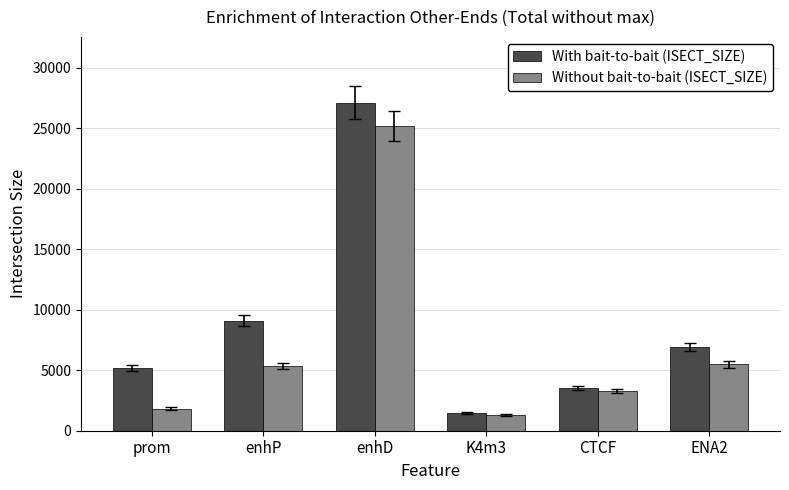

What position from the left is prom?

1